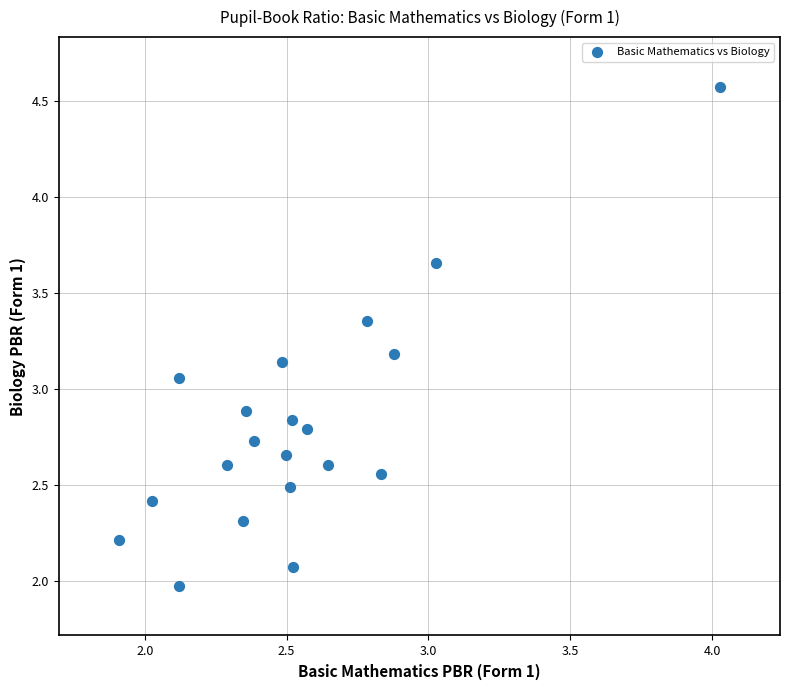

Count the number of points in this scatter plot.

20